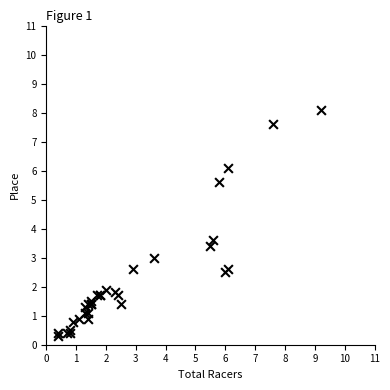

What Y value in the scatter plot is closest to 4?

3.6